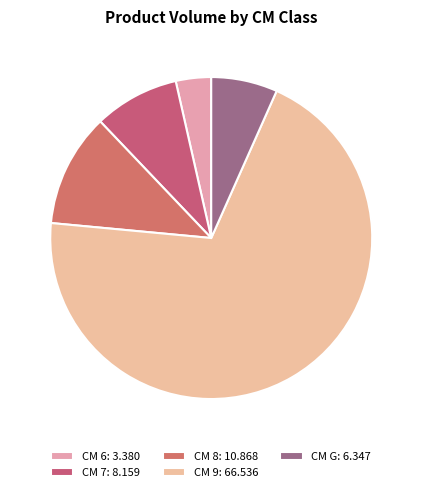

Between 9 and 7, which is larger?

9